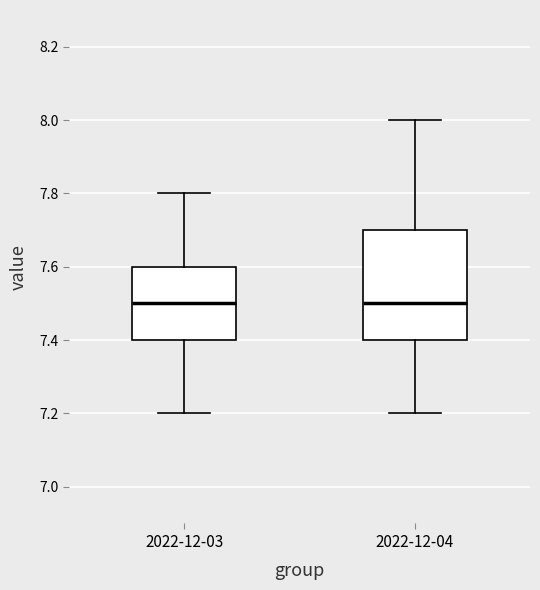

Comparing the boxes themselves (not the whiskers), which one is the tallest?

2022-12-04